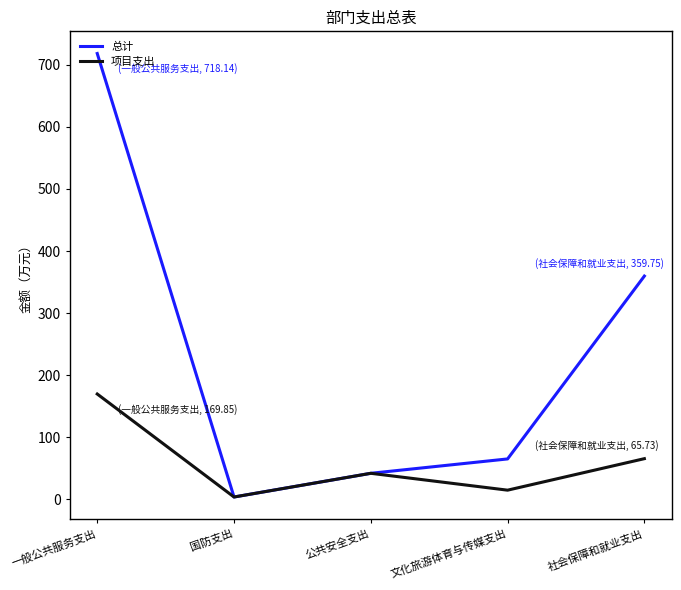

Which series has the largest range (max minus min)?

总计